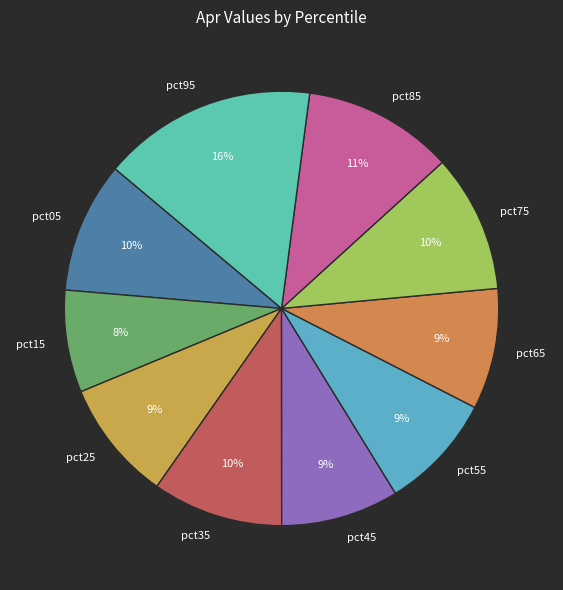

To the nearest percent, what is the average slice percentage?

10%